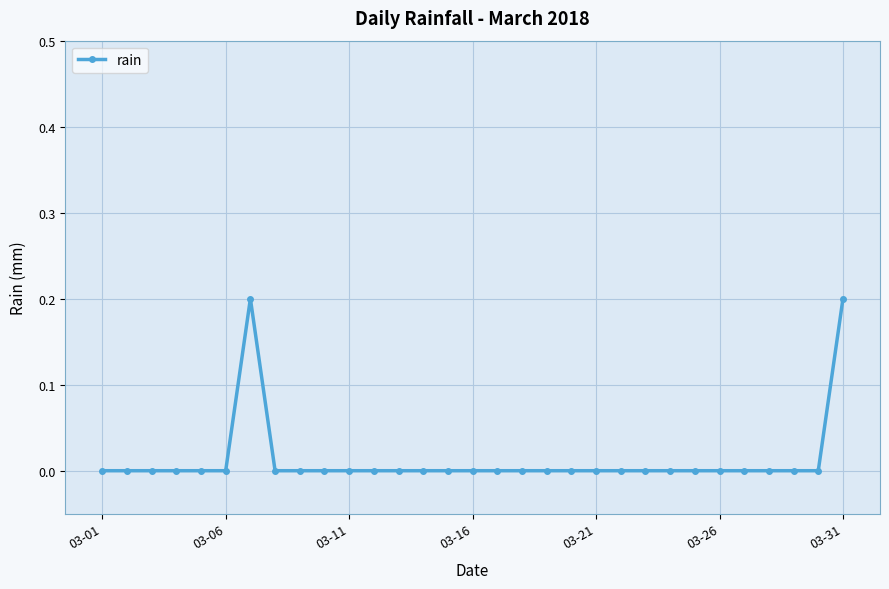

What is the sum of all values?

0.4